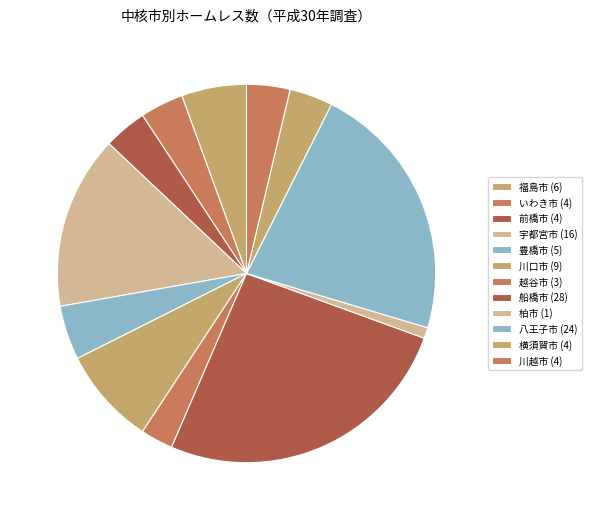

To the nearest percent, what is the combined percentage of いわき市 and 福島市?

9%